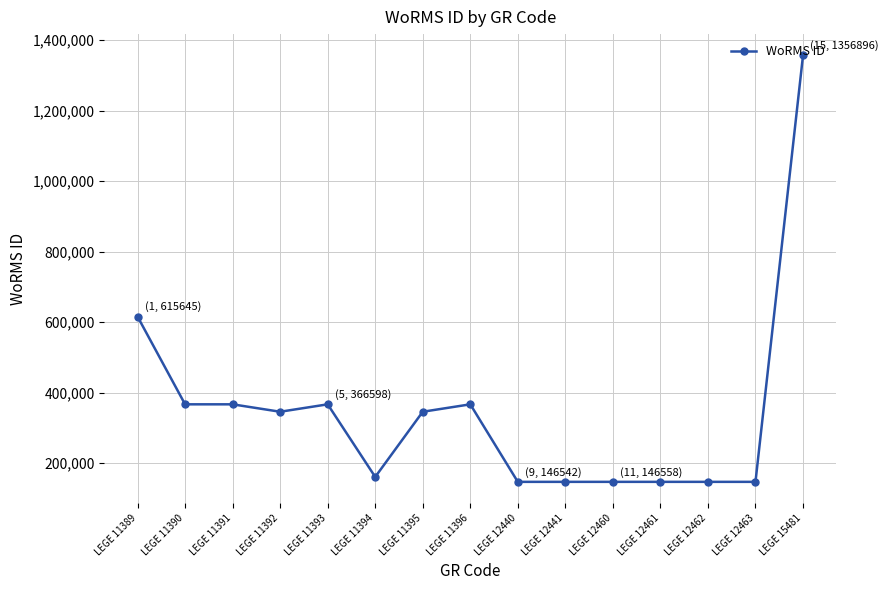

How many series are shown in this chart?

1